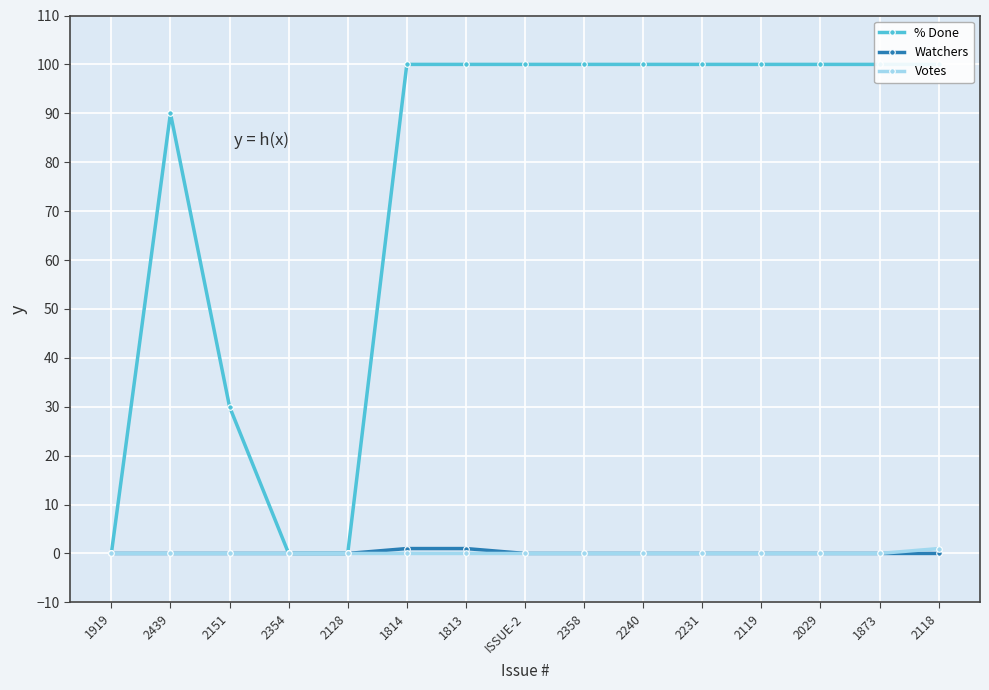

What are all the series names shown in the legend?

% Done, Watchers, Votes